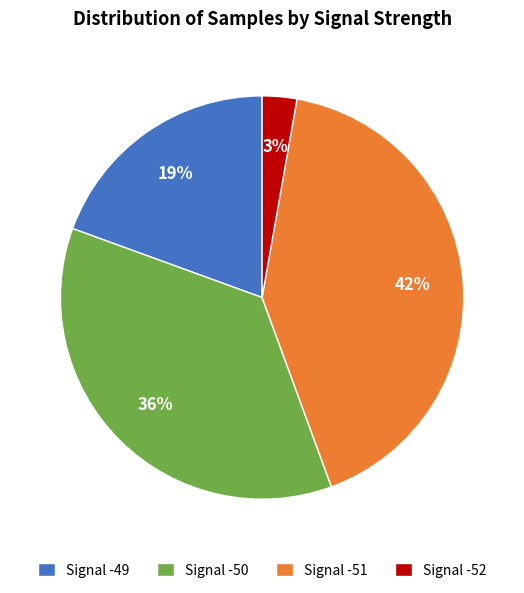

What is the ratio of the value at Signal -50 to the value at Signal -49?

1.9